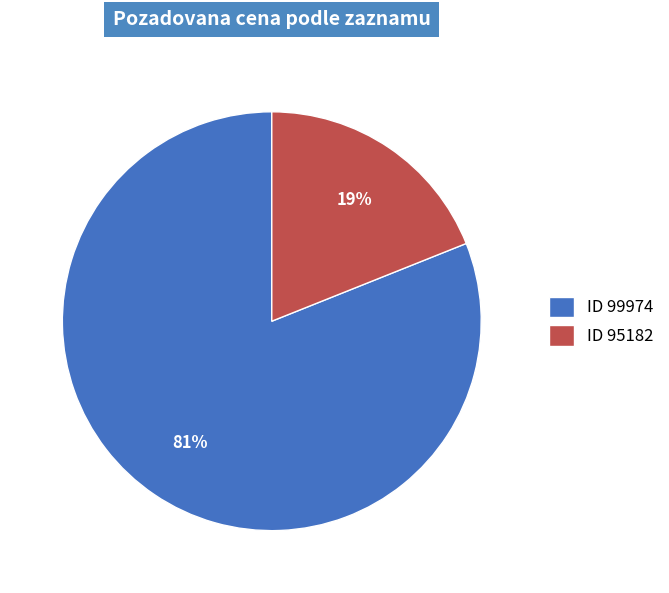

To the nearest percent, what is the average slice percentage?

50%